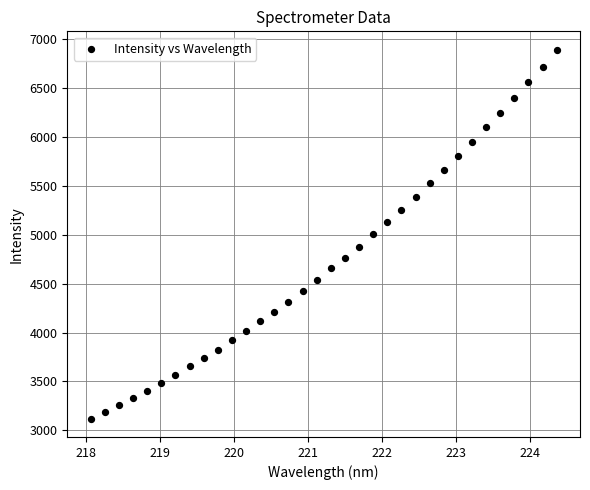

What is the range of X values (max minus min)?

6.3